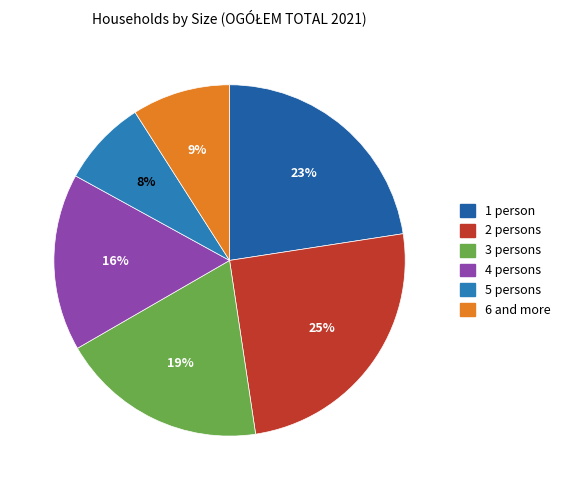

Which category has the biggest portion of the pie?

2 persons